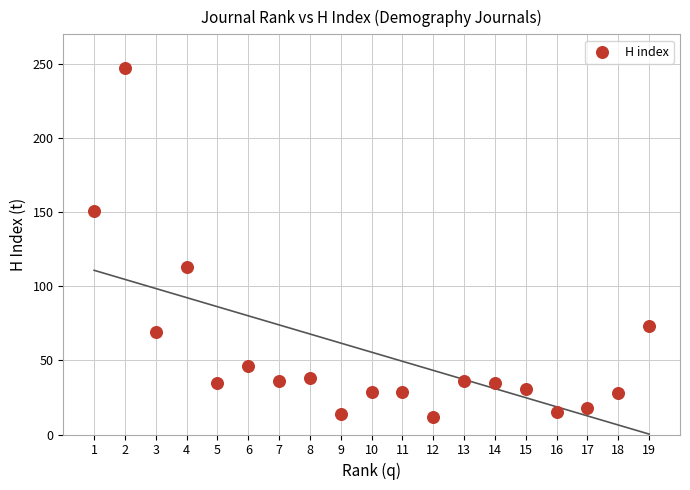

What is the range of X values (max minus min)?

18